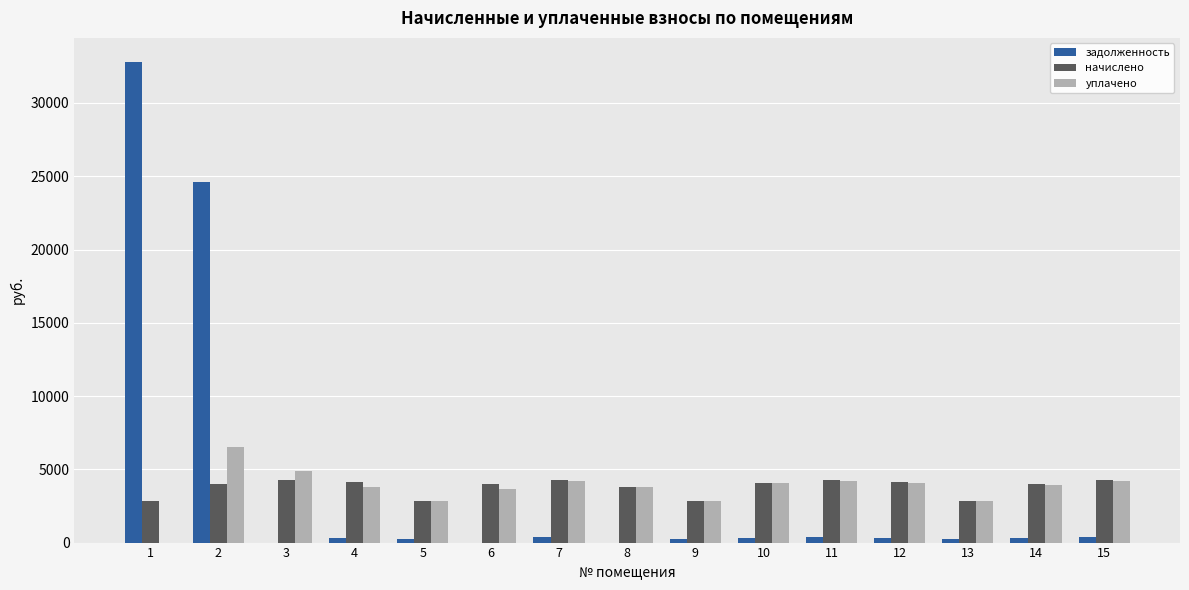

What is the difference between the начислено values at 5 and 11?

1424.8